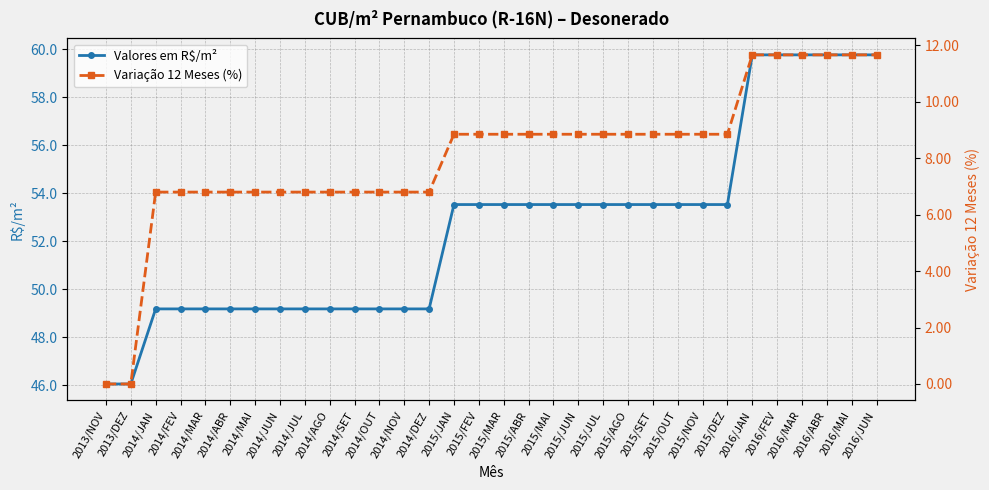

Is this an area chart (filled region under the line)?

No